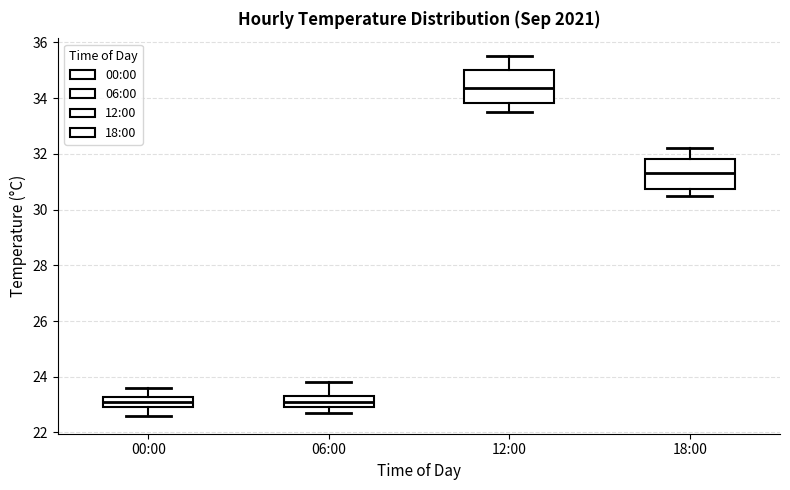

Which box's median line is the highest?

12:00